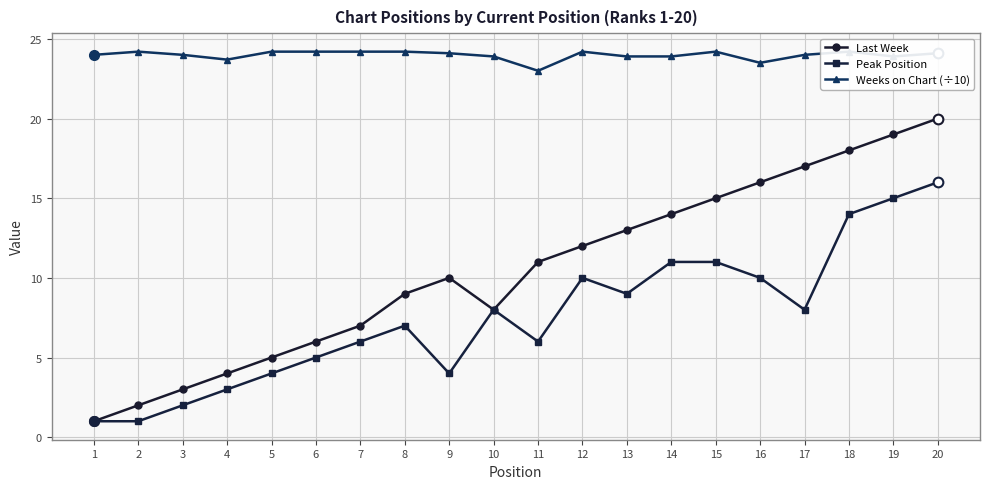

Reading left to right, transcribe all the data shown in this chart.

Last Week: 1=1.0	2=2.0	3=3.0	4=4.0	5=5.0	6=6.0	7=7.0	8=9.0	9=10.0	10=8.0	11=11.0	12=12.0	13=13.0	14=14.0	15=15.0	16=16.0	17=17.0	18=18.0	19=19.0	20=20.0
Peak Position: 1=1.0	2=1.0	3=2.0	4=3.0	5=4.0	6=5.0	7=6.0	8=7.0	9=4.0	10=8.0	11=6.0	12=10.0	13=9.0	14=11.0	15=11.0	16=10.0	17=8.0	18=14.0	19=15.0	20=16.0
Weeks on Chart (÷10): 1=24.0	2=24.2	3=24.0	4=23.7	5=24.2	6=24.2	7=24.2	8=24.2	9=24.1	10=23.9	11=23.0	12=24.2	13=23.9	14=23.9	15=24.2	16=23.5	17=24.0	18=24.2	19=23.9	20=24.1